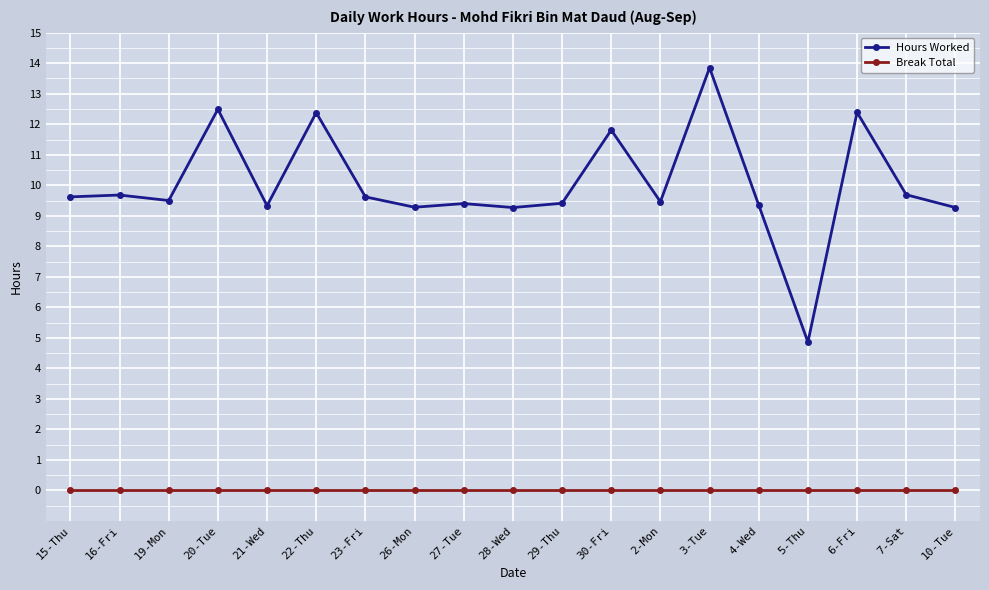

Which series has the largest range (max minus min)?

Hours Worked